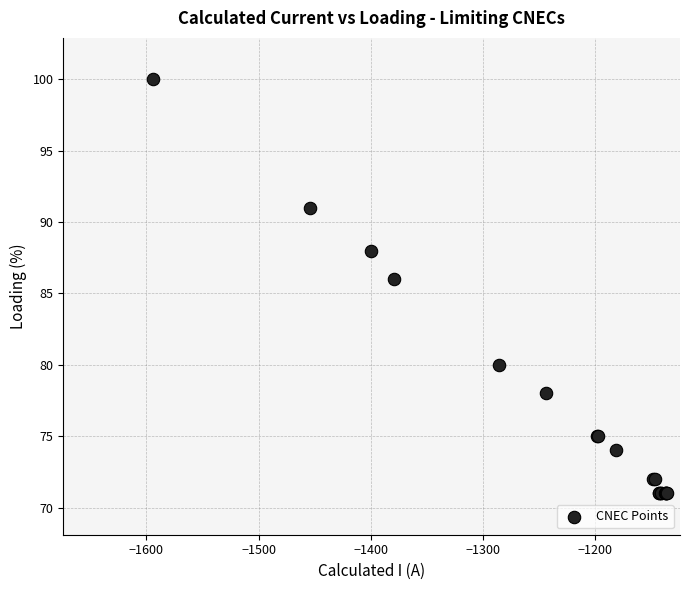

What Y value in the scatter plot is closest to 85?

86